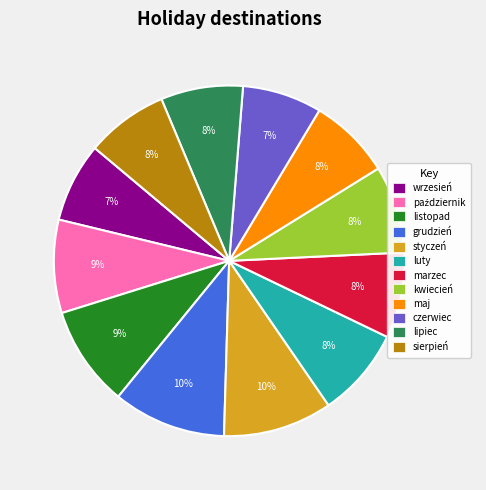

Does any single category account for the majority?

No